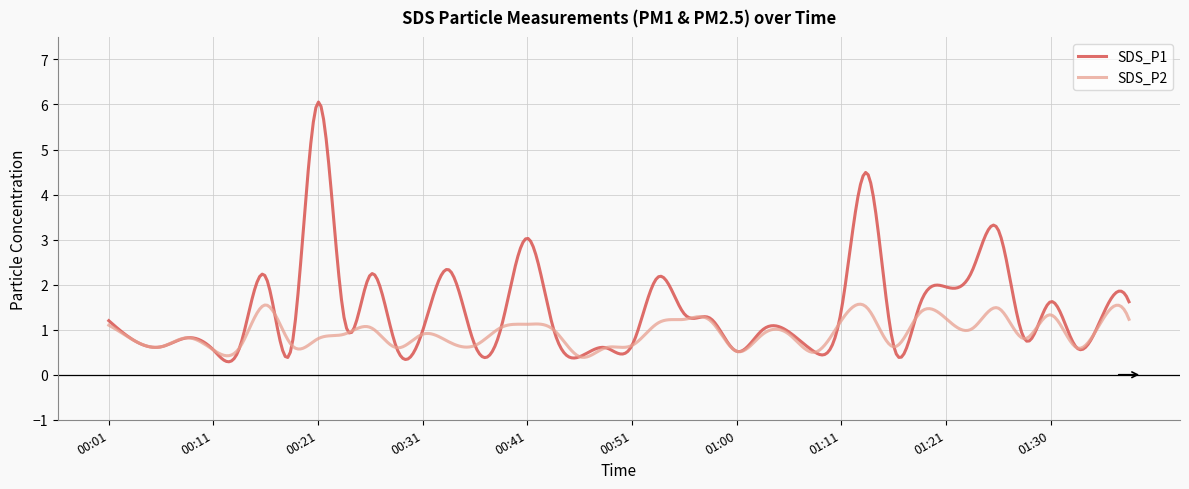

Which series has the largest total across all categories?

SDS_P1